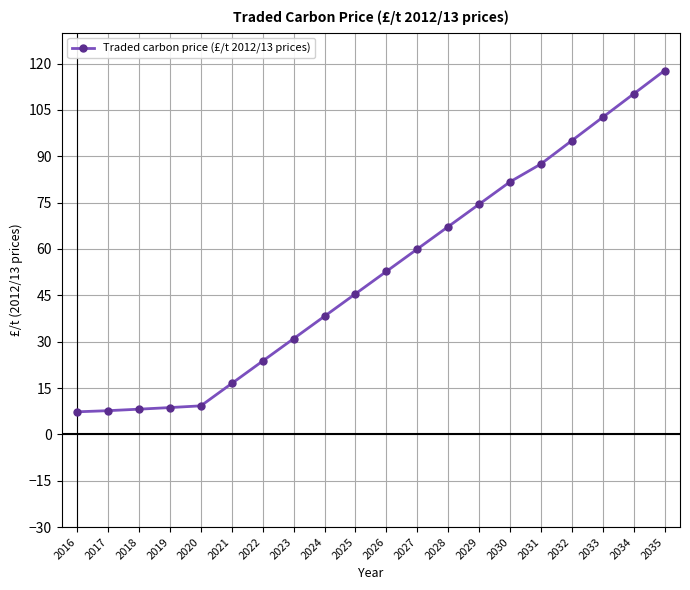

What is the change in value from 2020 to 2023?

+21.7